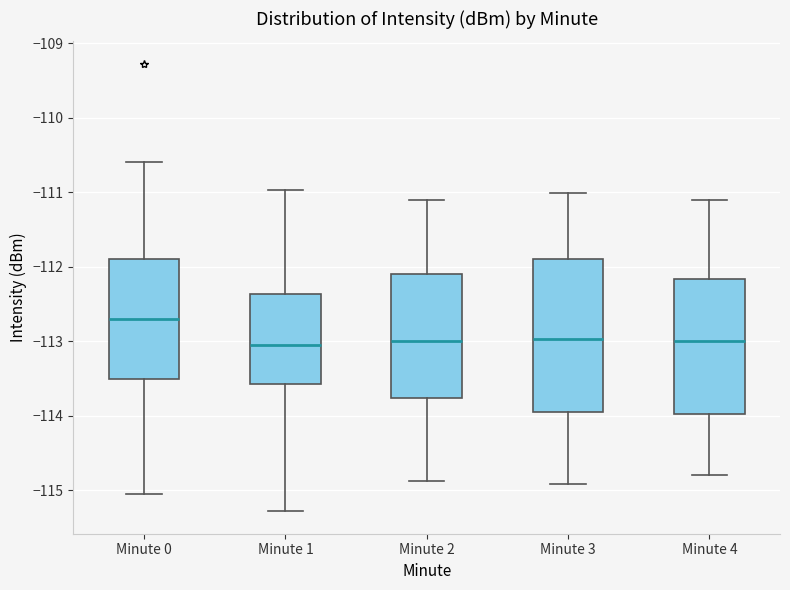

Reading left to right, read every box against the y-axis: the position of its median line, the range the box covers, and the ends of its whiskers. The values are not printed on the chart, so give them approximately, as read against the axis.

Minute 0: median -112.7, box -113.5 to -111.9, whiskers -115.1 to -110.6
Minute 1: median -113.1, box -113.6 to -112.4, whiskers -115.3 to -111.0
Minute 2: median -113.0, box -113.8 to -112.1, whiskers -114.9 to -111.1
Minute 3: median -113.0, box -113.9 to -111.9, whiskers -114.9 to -111.0
Minute 4: median -113.0, box -114.0 to -112.2, whiskers -114.8 to -111.1